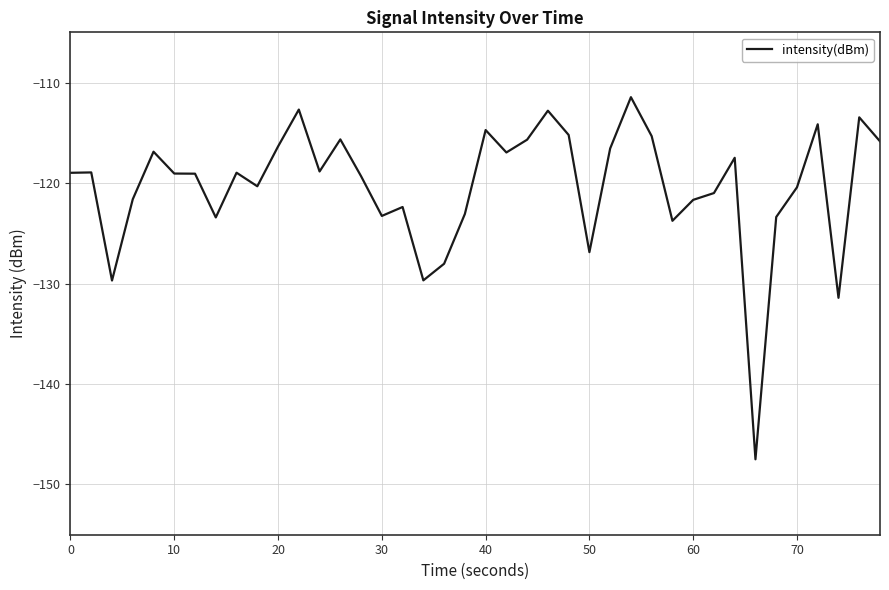

What is the smallest value displayed?

-147.5